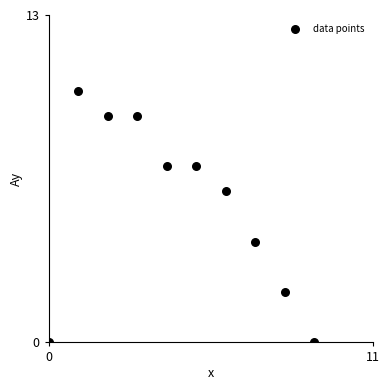

What is the average Y value?

5